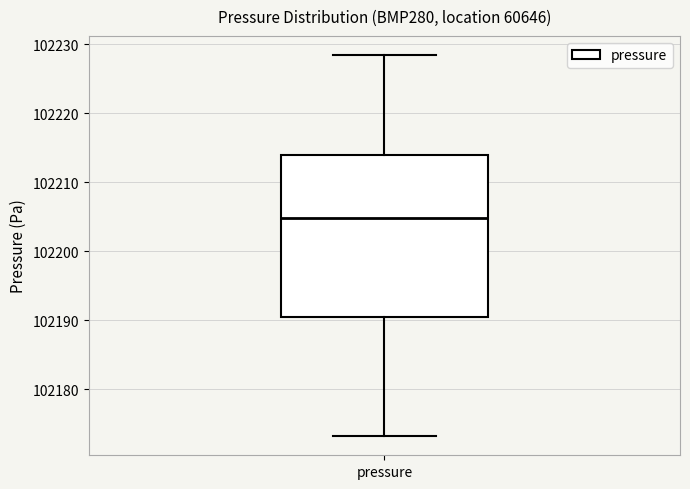

Where does the lower whisker of the box for pressure end on the y-axis? The values are not printed on the chart, so give them approximately, as read against the axis.

102173